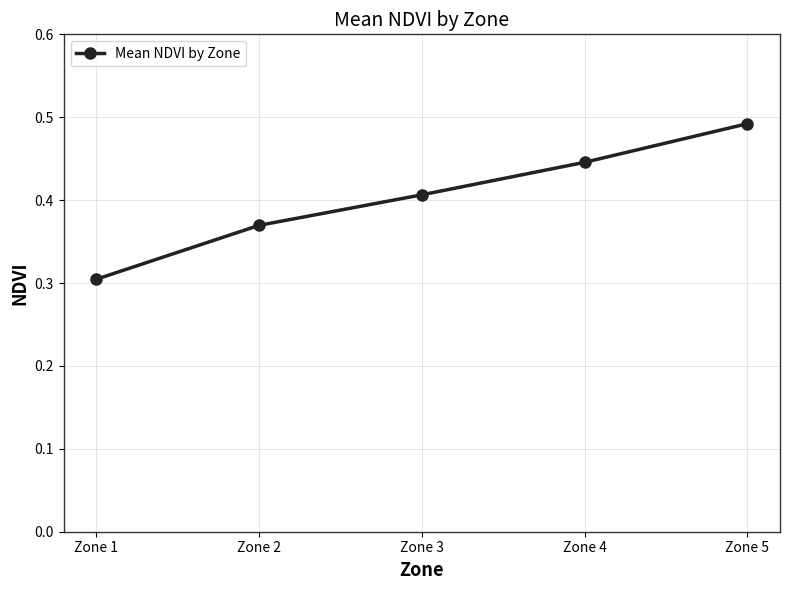

True or false: the data shows 0.5 at Zone 2.

False